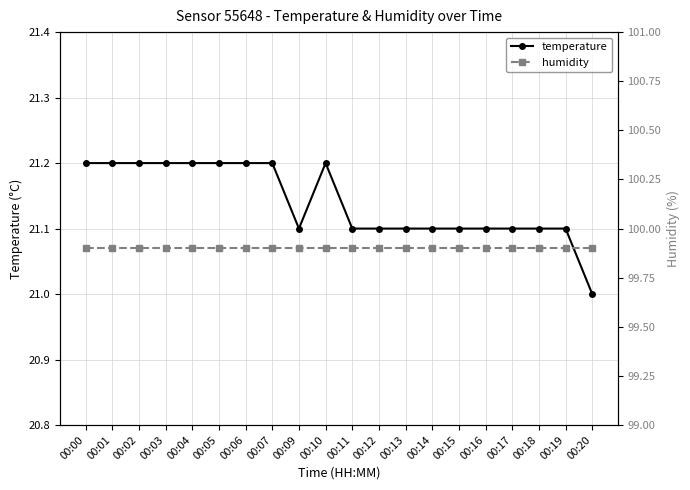

Which series has the widest spread of values?

temperature